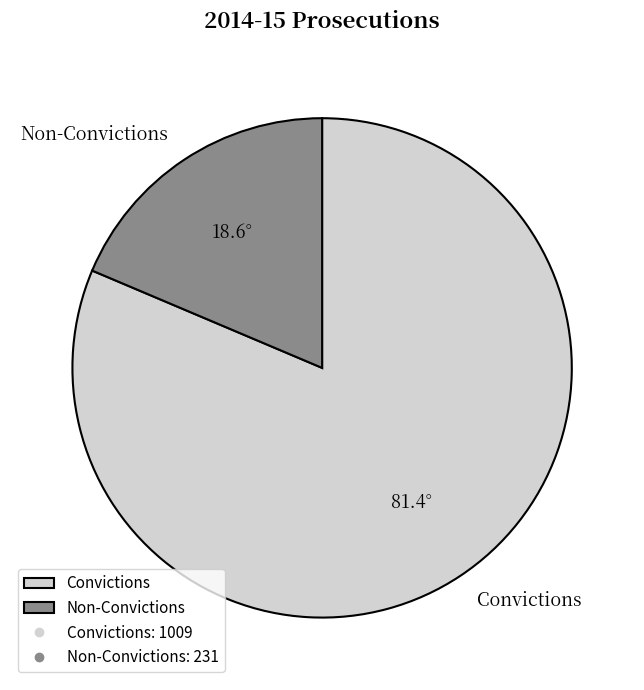

Rank the categories by value from highest to lowest.

Convictions, Non-Convictions